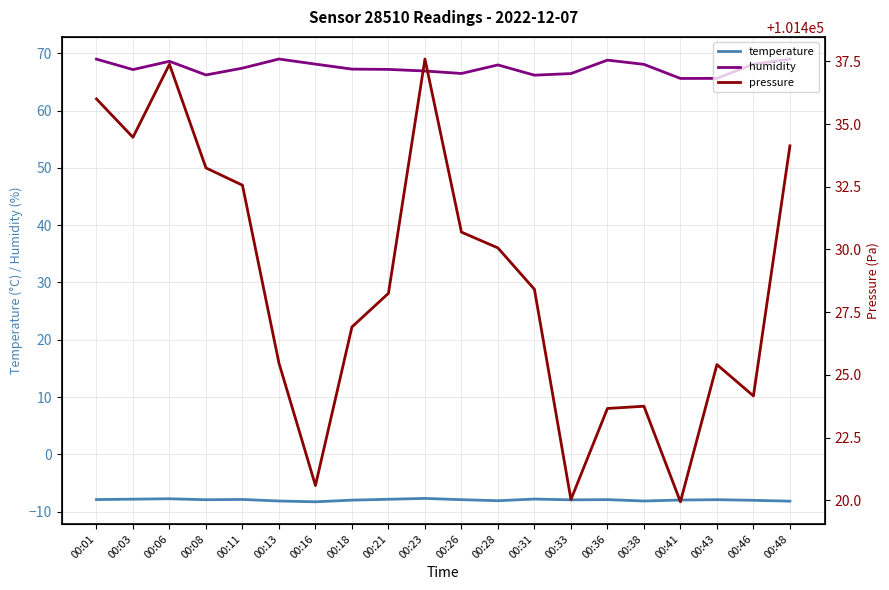

How many values in the humidity series are below 67?

7